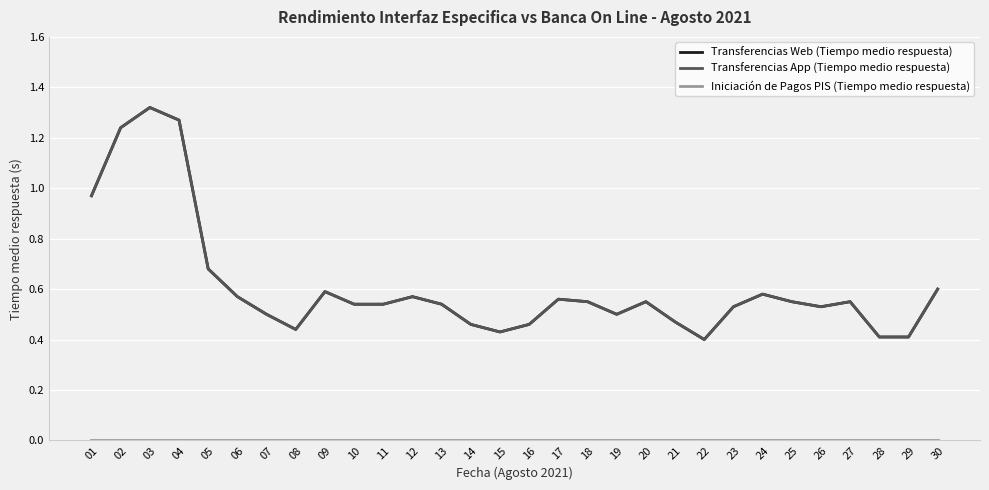

Where is the first local minimum for Transferencias App (Tiempo medio respuesta)?

08